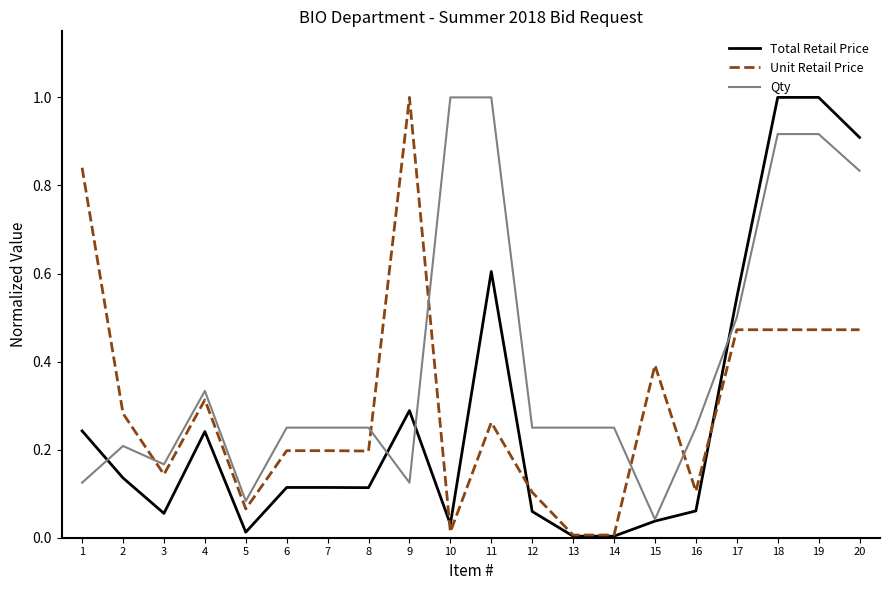

Which series changed the most between 1 and 7?

Unit Retail Price